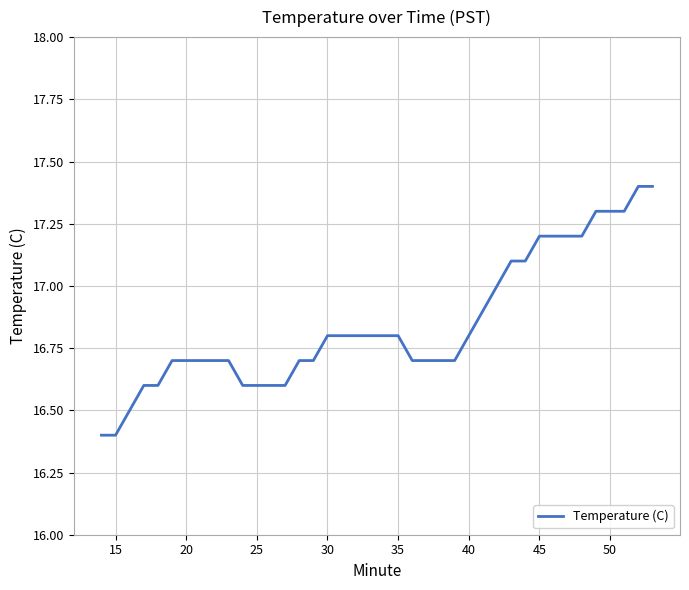

What is the greatest value displayed?

17.4